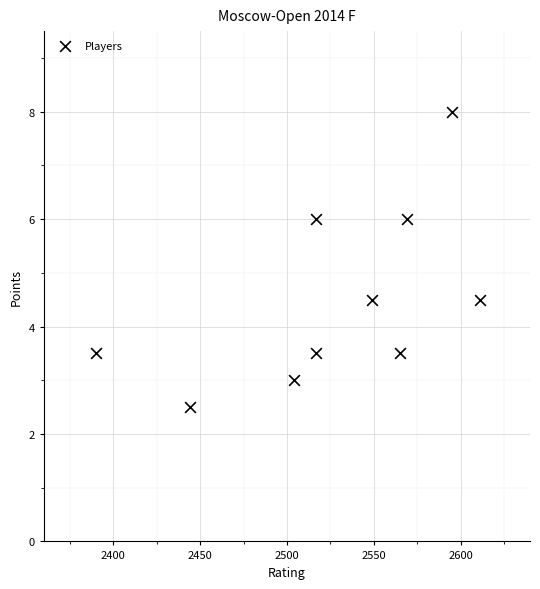

What is the range of X values (max minus min)?

221.0